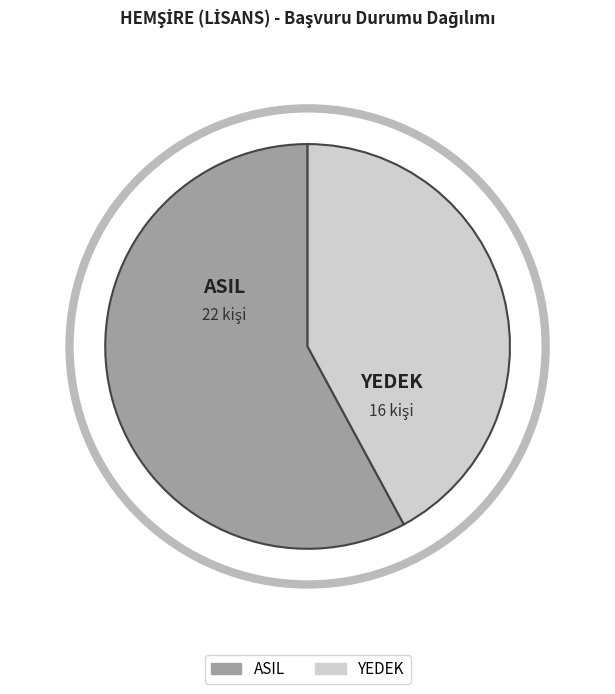

Do ASIL and YEDEK together represent more than half of the pie?

Yes